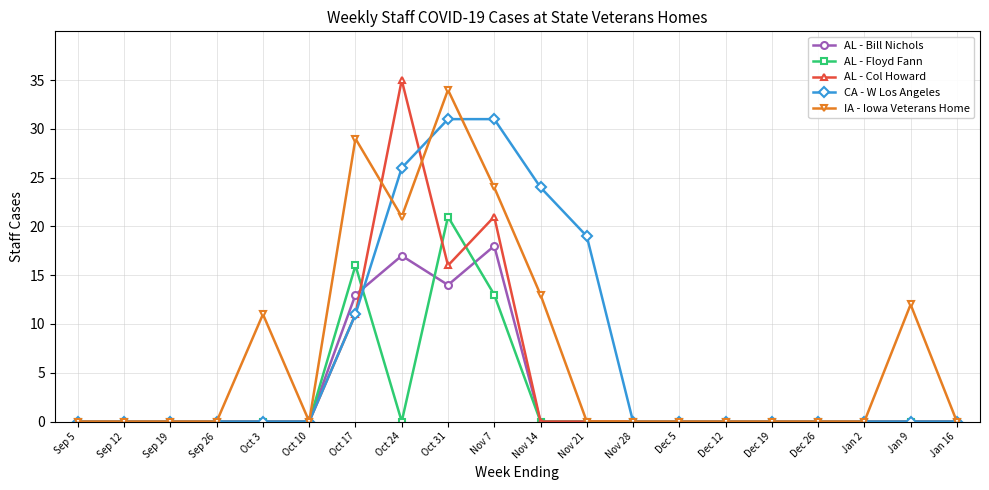

How many lines are shown in the chart?

5